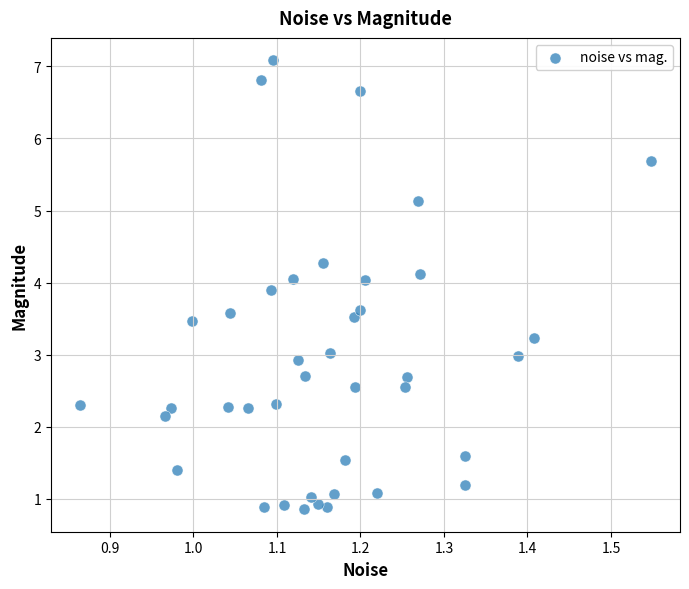

What is the range of Y values (max minus min)?

6.2